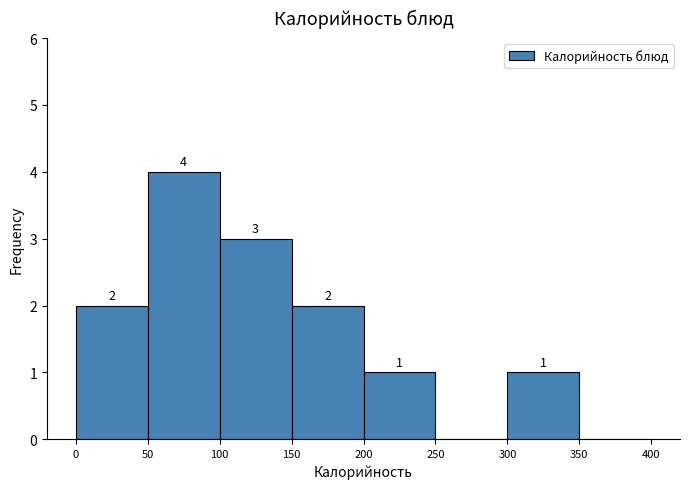

Which range on the x-axis has the tallest bar?

50 to 100